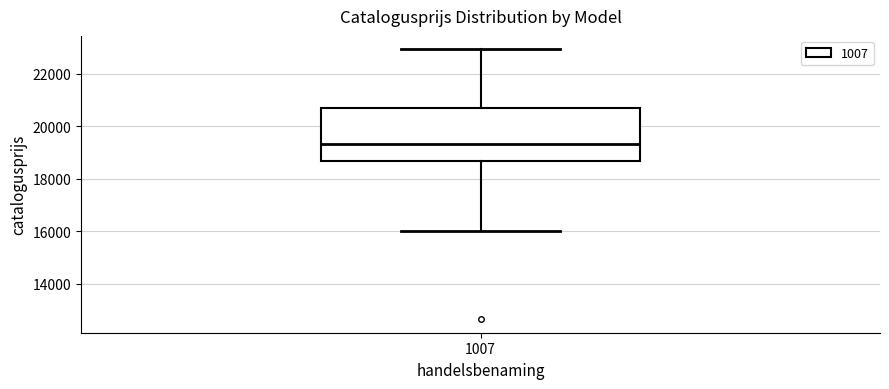

Transcribe this box plot: give where the median line is, the range the box spans, and where the two whiskers end, as read against the y-axis. The values are not printed on the chart, so give them approximately, as read against the axis.

median 19400, box 18600 to 20600, whiskers 16000 to 23000